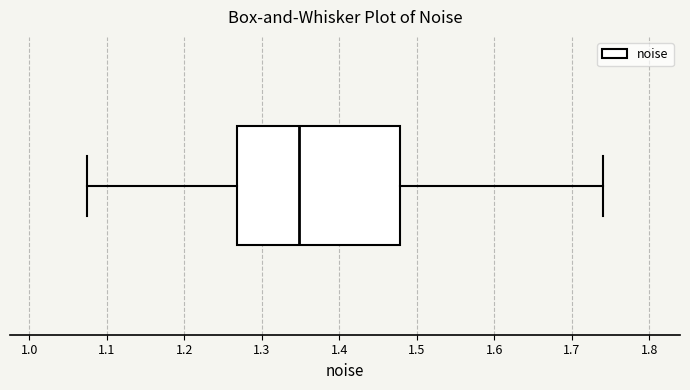

Transcribe this box plot: give where the median line is, the range the box spans, and where the two whiskers end, as read against the x-axis. The values are not printed on the chart, so give them approximately, as read against the axis.

median 1.35, box 1.27 to 1.48, whiskers 1.07 to 1.74